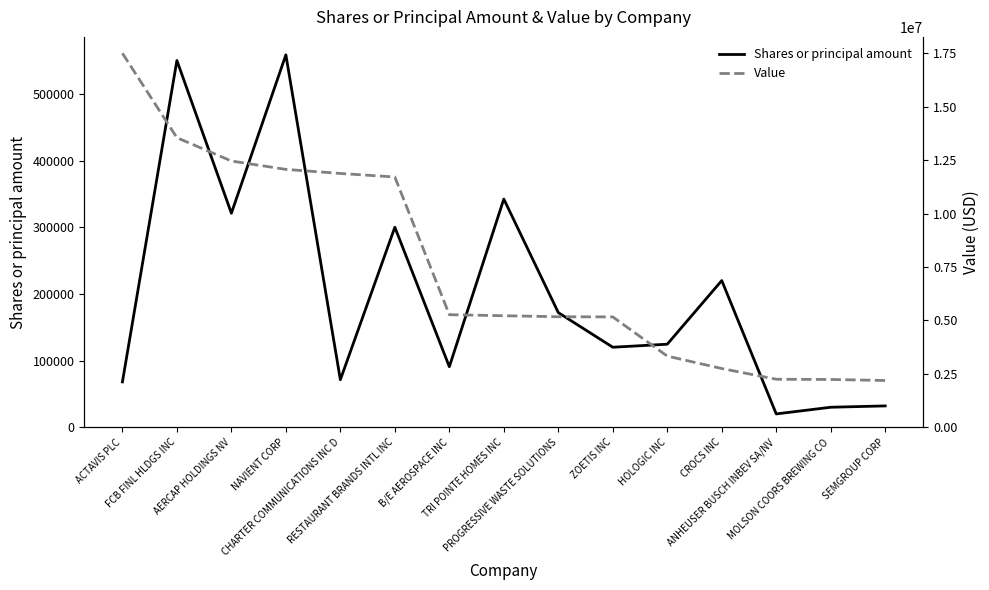

At which label does Shares or principal amount first exceed 124545?

FCB FINL HLDGS INC